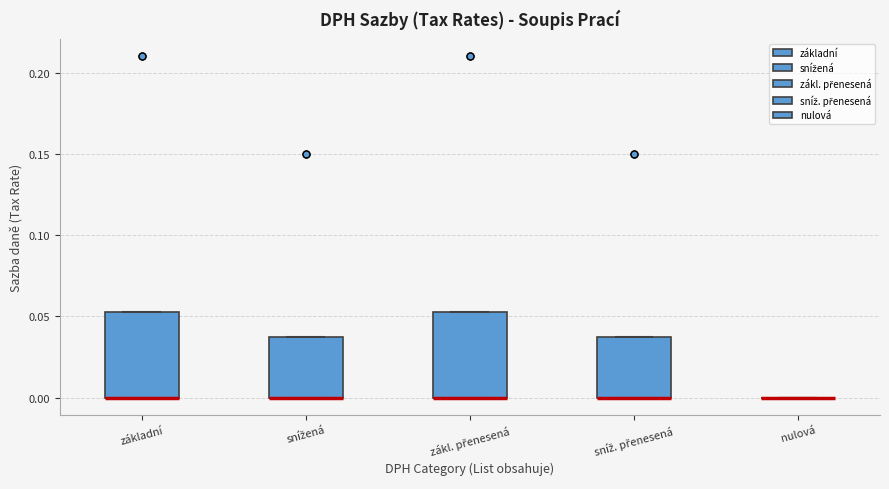

Reading left to right, transcribe this box plot: for each box, give where its median line is, the range the box spans, and where its two whiskers end, as read against the y-axis. The values are not printed on the chart, so give them approximately, as read against the axis.

základní: median 0.000 (drawn on the box's lower edge), box 0.000 to 0.055, whiskers 0.000 to 0.055
snížená: median 0.000 (drawn on the box's lower edge), box 0.000 to 0.040, whiskers 0.000 to 0.040
zákl. přenesená: median 0.000 (drawn on the box's lower edge), box 0.000 to 0.055, whiskers 0.000 to 0.055
sníž. přenesená: median 0.000 (drawn on the box's lower edge), box 0.000 to 0.040, whiskers 0.000 to 0.040
nulová: box collapsed to a line at 0.000, whiskers 0.000 to 0.000